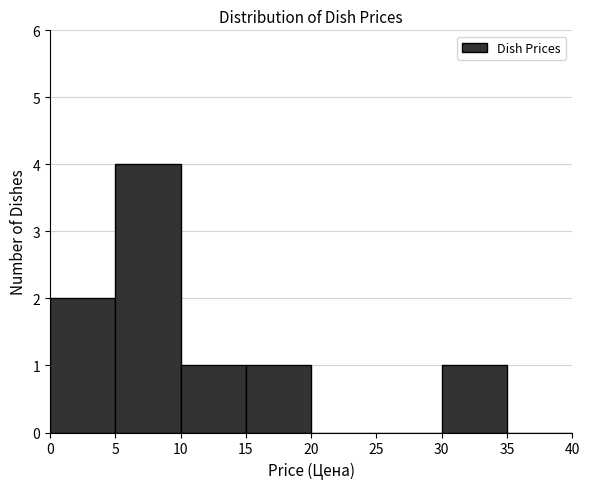

Which range on the x-axis has the tallest bar?

5 to 10